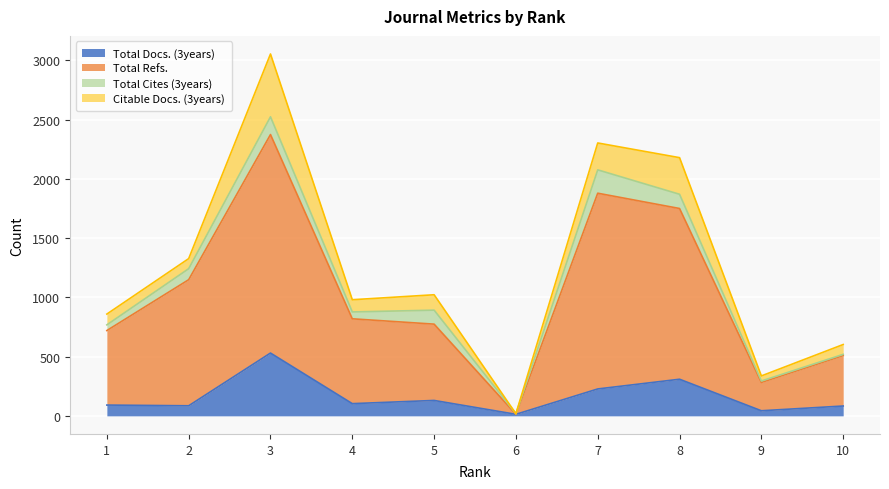

What are all the series names shown in the legend?

Total Docs. (3years), Total Refs., Total Cites (3years), Citable Docs. (3years)